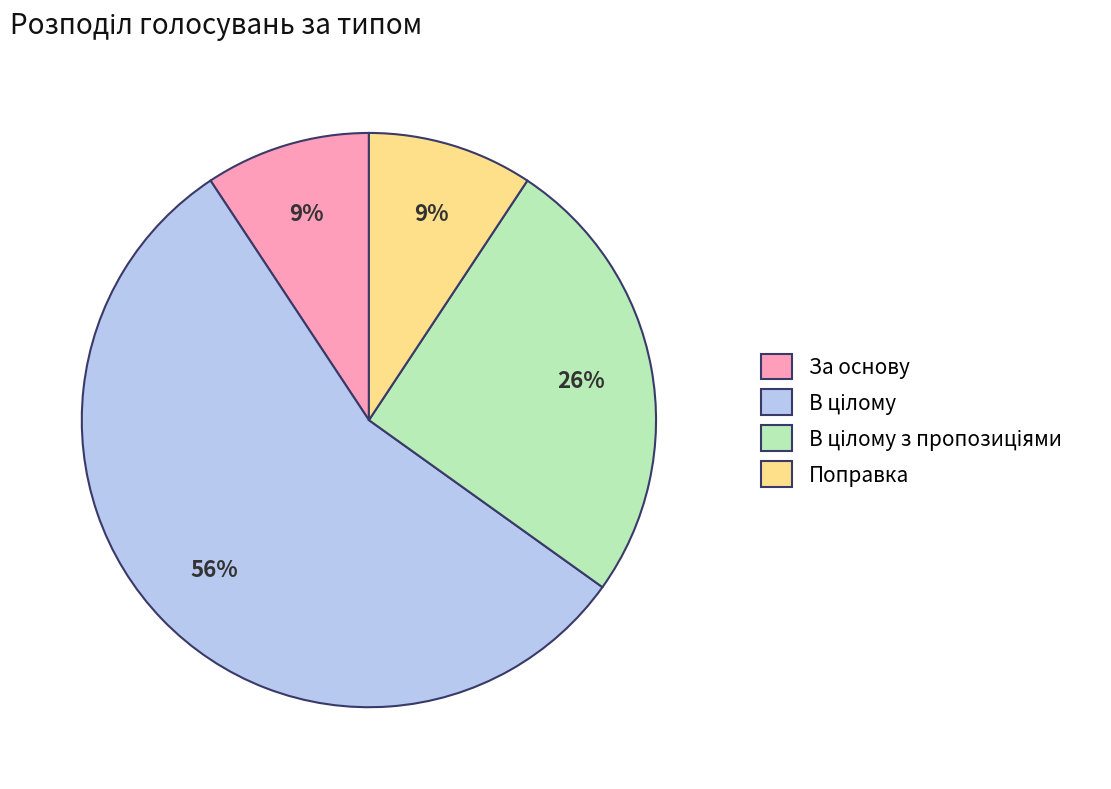

Is the sum of За основу and Поправка greater than half?

No